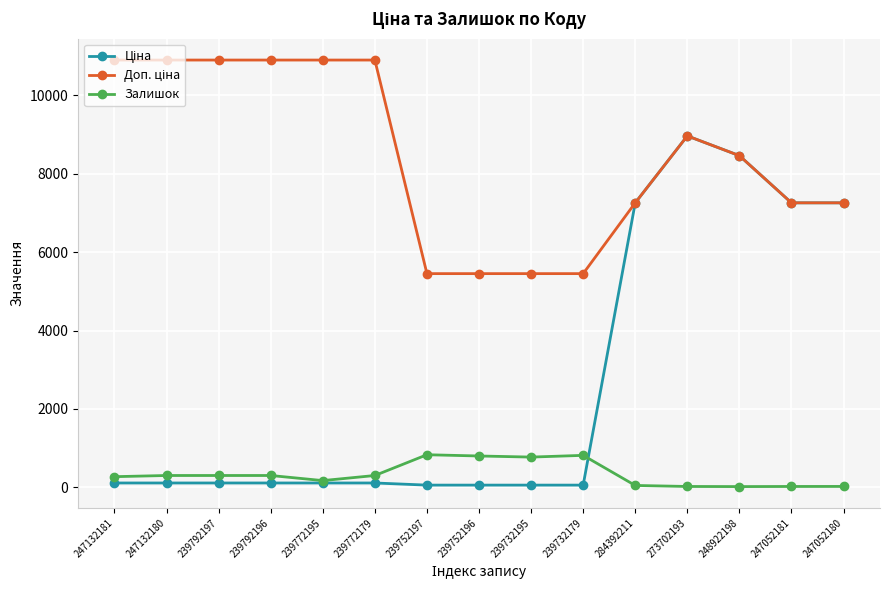

What is the sum of all Залишок values?

4976.0